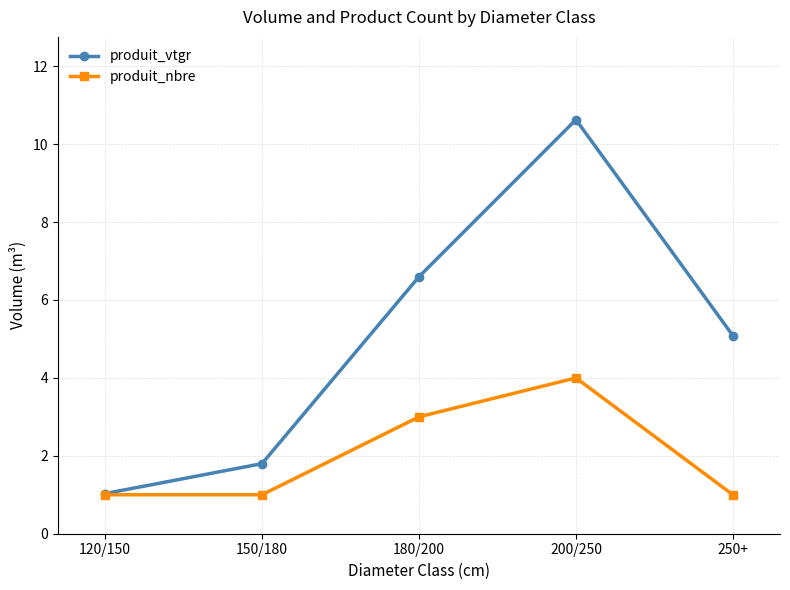

At which label is produit_vtgr closest to 5?

250+